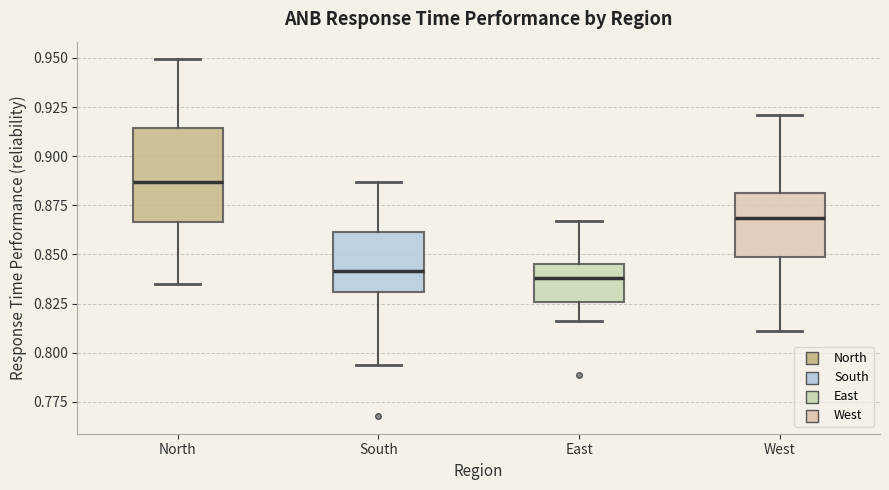

Which box has the highest median line?

North